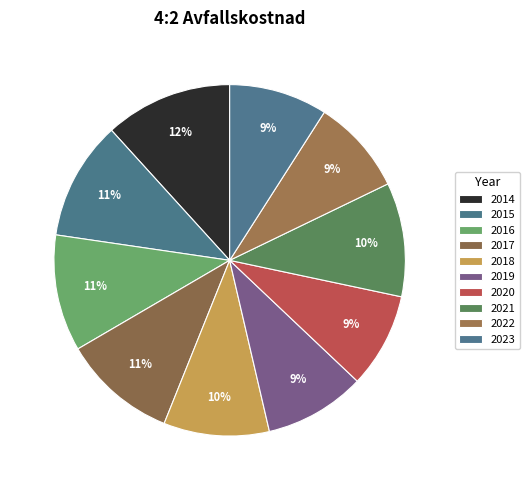

The 2023 slice represents 22% of the pie. True or false?

False